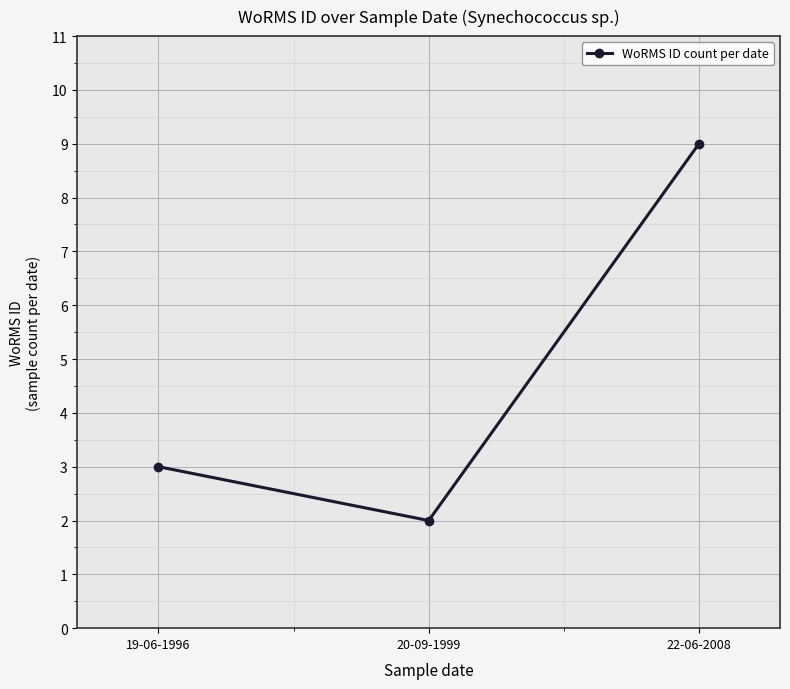

What is the value of the 1st point from the left?

3